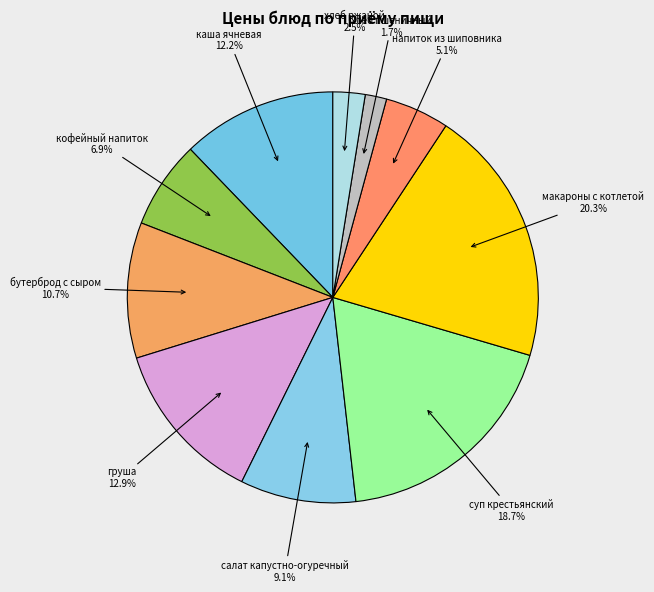

To the nearest percent, what is the combined percentage of хлеб ржаной and макароны с котлетой?

23%